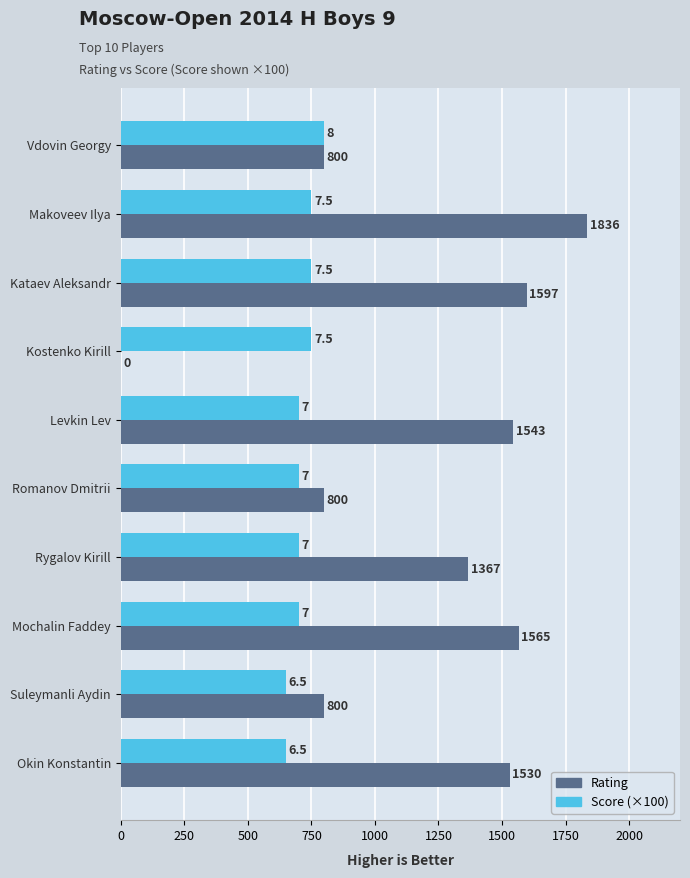

Which category has the highest value across all series?

Makoveev Ilya